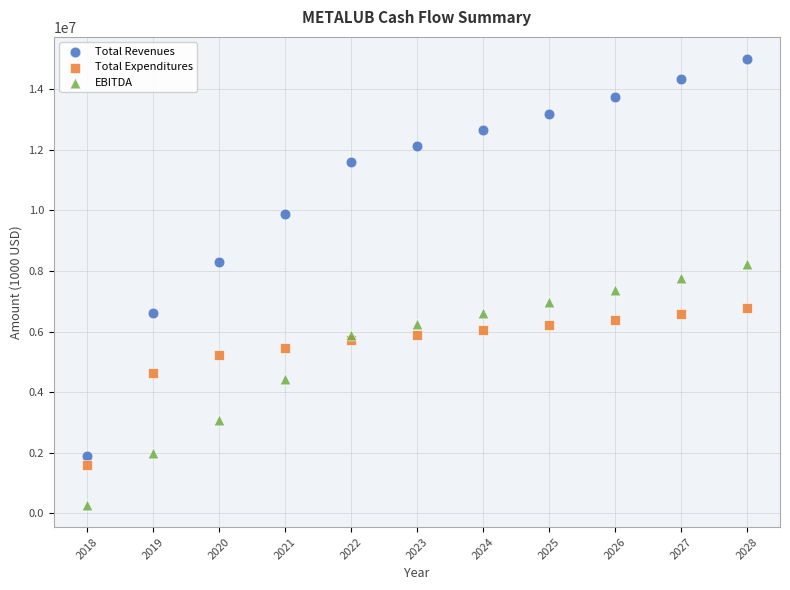

Which series has the widest spread of Y values?

Total Revenues